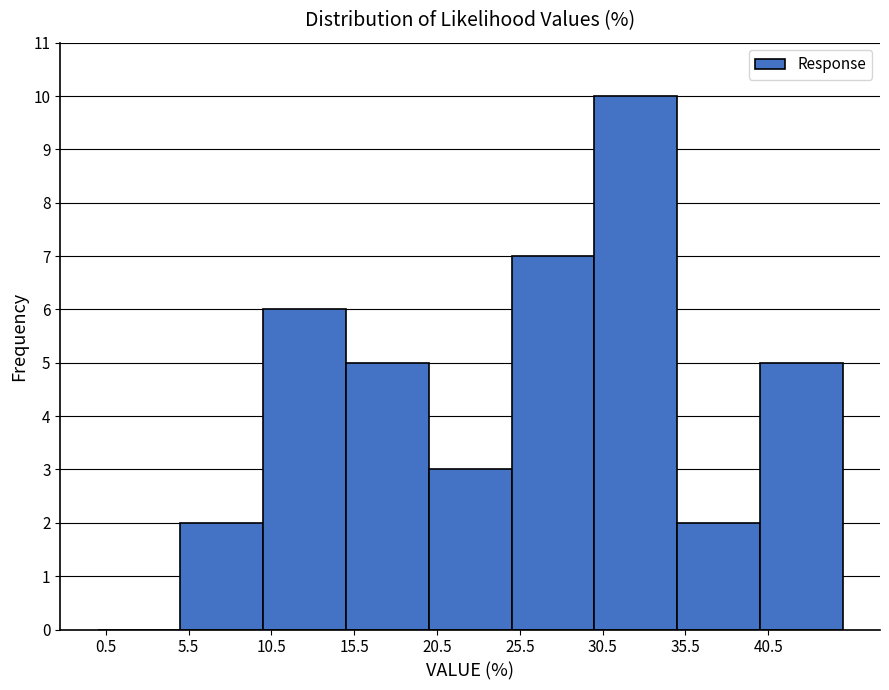

What is the height of the bar covering 30 to 35 on the x-axis? The values are not printed on the chart, so give them approximately, as read against the axis.

10